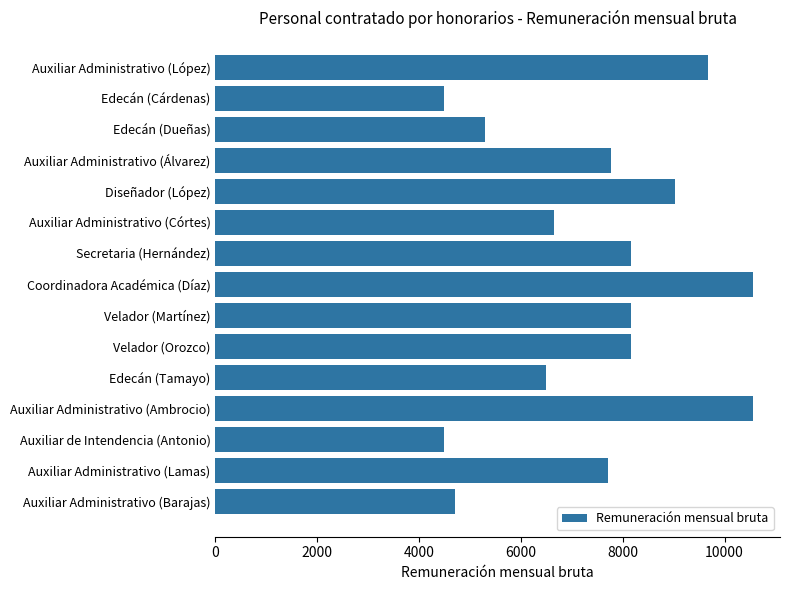

What is the label of the 13th bar from the bottom?

Edecán (Dueñas)